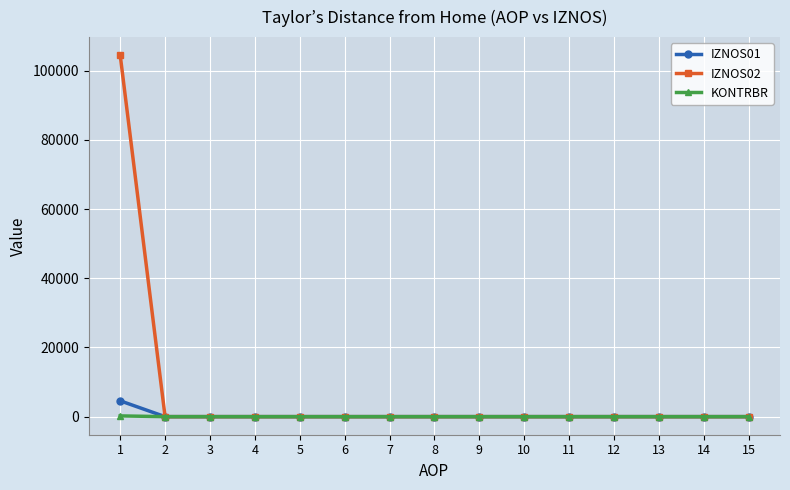

The value of IZNOS01 at 3 is 0.0. True or false?

True